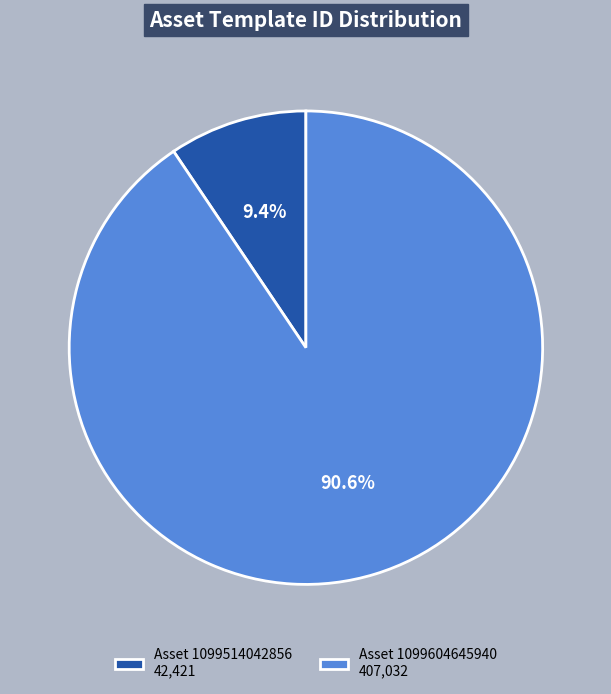

What is the smallest slice in the pie chart?

Asset 1099514042856 42,421